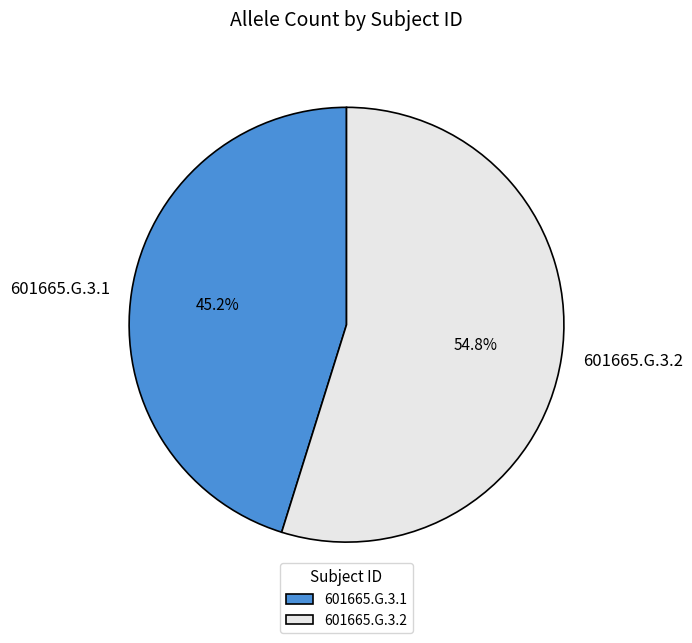

To the nearest percent, what is the difference between the 601665.G.3.2 and 601665.G.3.1 slice percentages?

10%